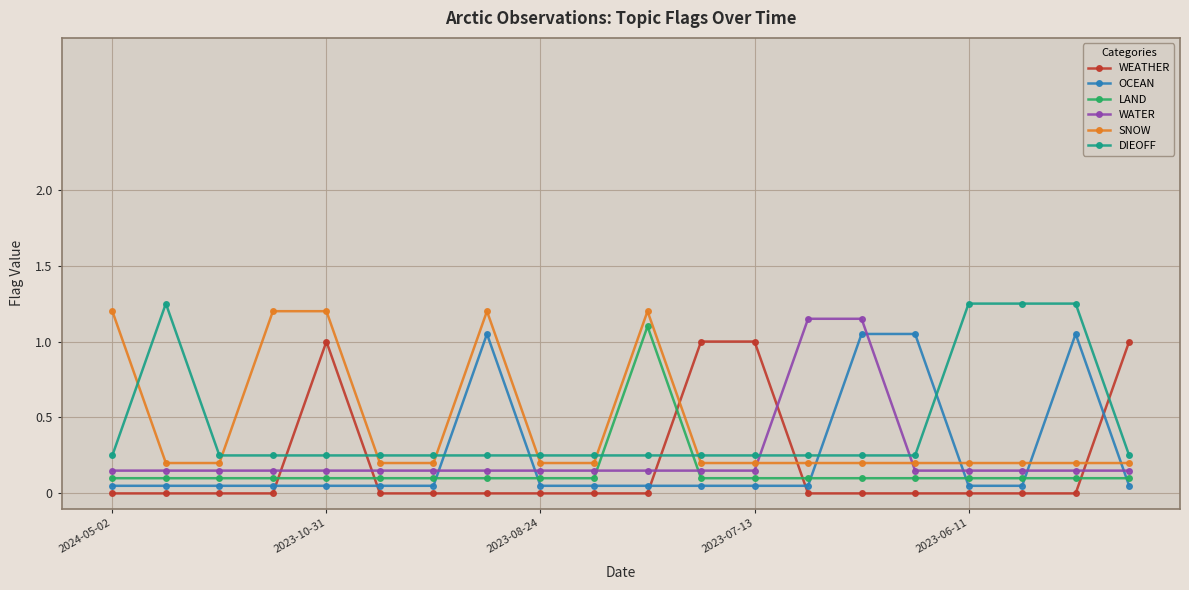

What is the difference between the maximum and minimum values in the DIEOFF series?

1.0